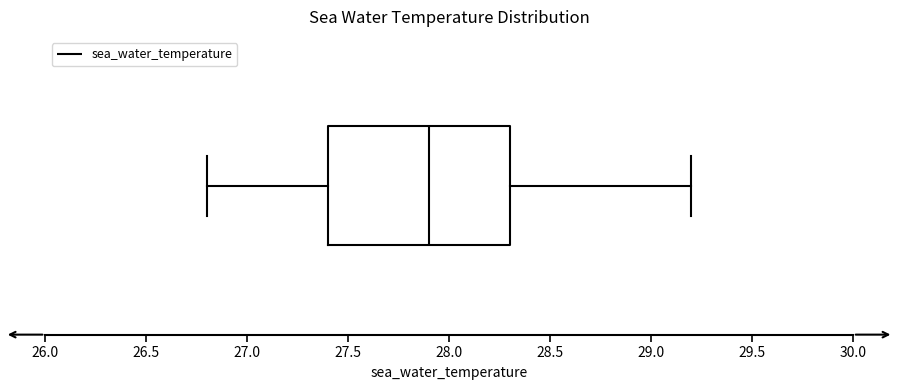

Transcribe this box plot: give where the median line is, the range the box spans, and where the two whiskers end, as read against the x-axis. The values are not printed on the chart, so give them approximately, as read against the axis.

median 27.9, box 27.4 to 28.3, whiskers 26.8 to 29.2